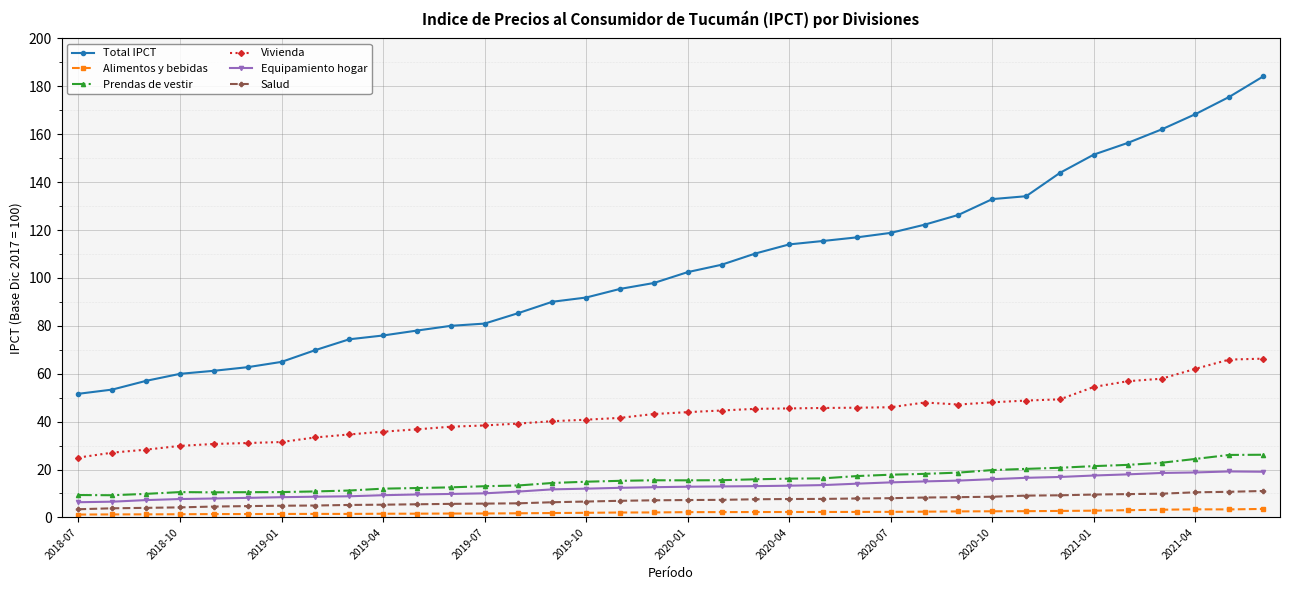

Which series has the largest range (max minus min)?

Total IPCT